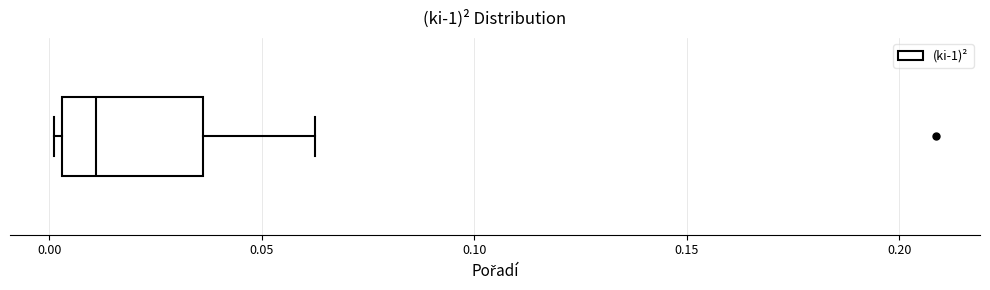

Read this box plot against the x-axis: the position of the median line, the range covered by the box, and the ends of both whiskers. The values are not printed on the chart, so give them approximately, as read against the axis.

median 0.010, box 0.005 to 0.035, whiskers 0.000 to 0.065